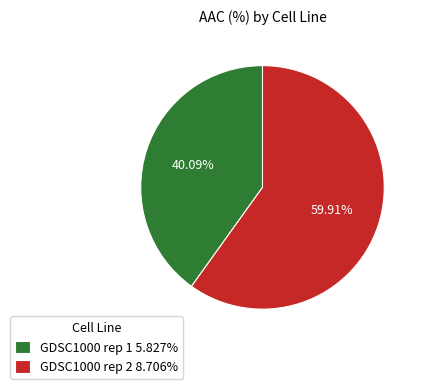

Rank the categories by value from highest to lowest.

GDSC1000 rep 2, GDSC1000 rep 1